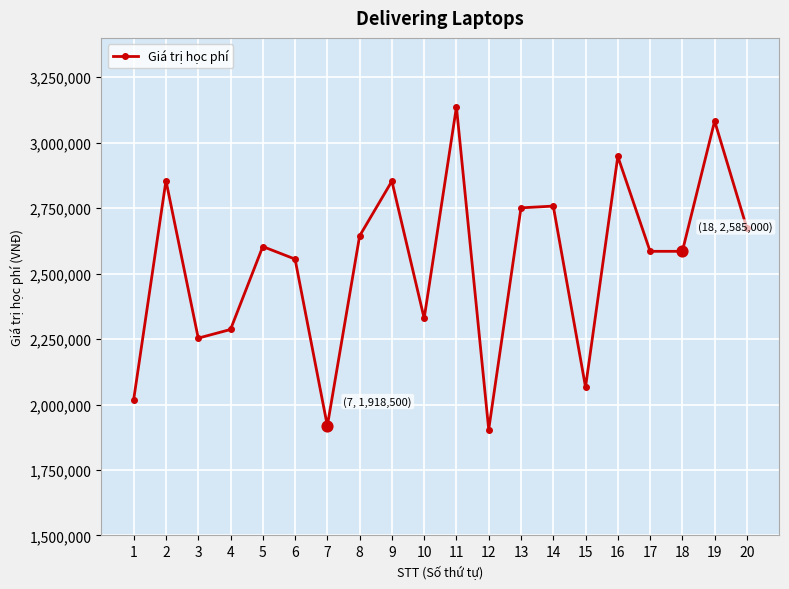

Which has a higher value, 6 or 13?

13